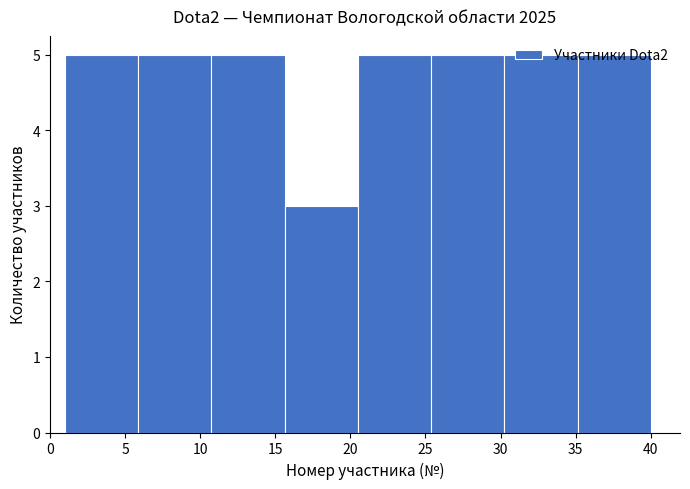

Reading left to right, transcribe this chart: for each bar, give the range it covers on the x-axis and its height. Neither the bar edges nor the heights are printed on the chart, so give them approximately, as read against the axes.

1.0 to 6.0: 5
6.0 to 11.0: 5
11.0 to 15.5: 5
15.5 to 20.5: 3
20.5 to 25.5: 5
25.5 to 30.5: 5
30.5 to 35.0: 5
35.0 to 40.0: 5